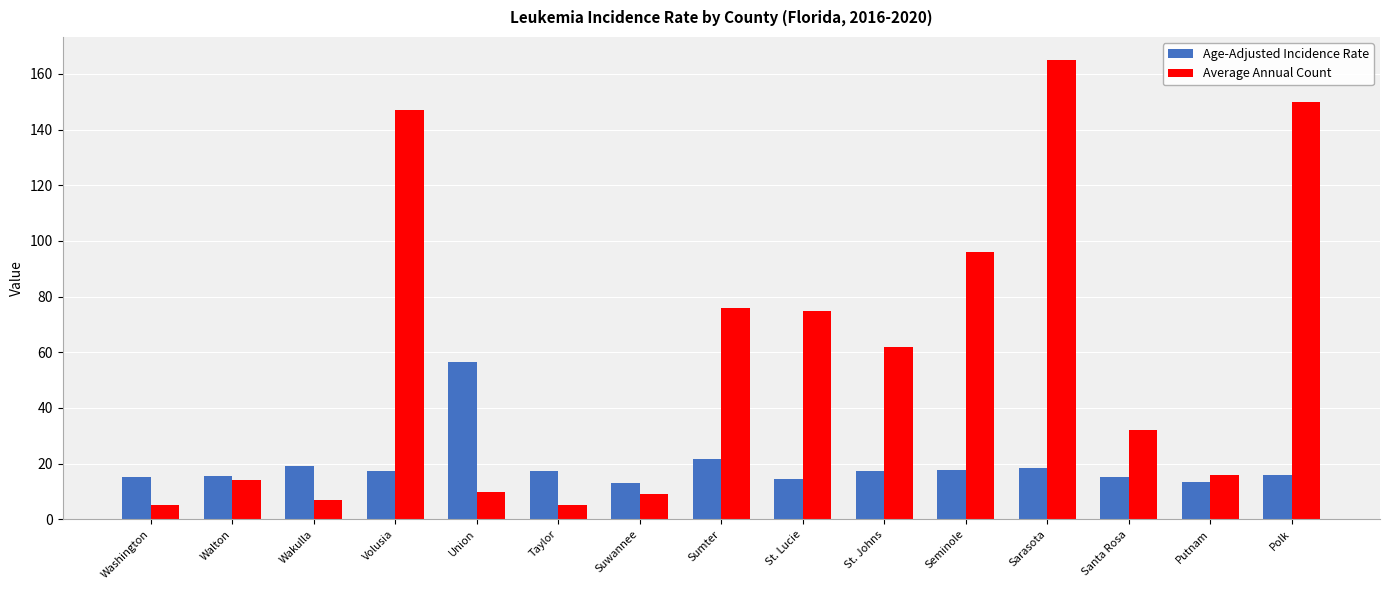

What is the sum of all Age-Adjusted Incidence Rate values?

288.9